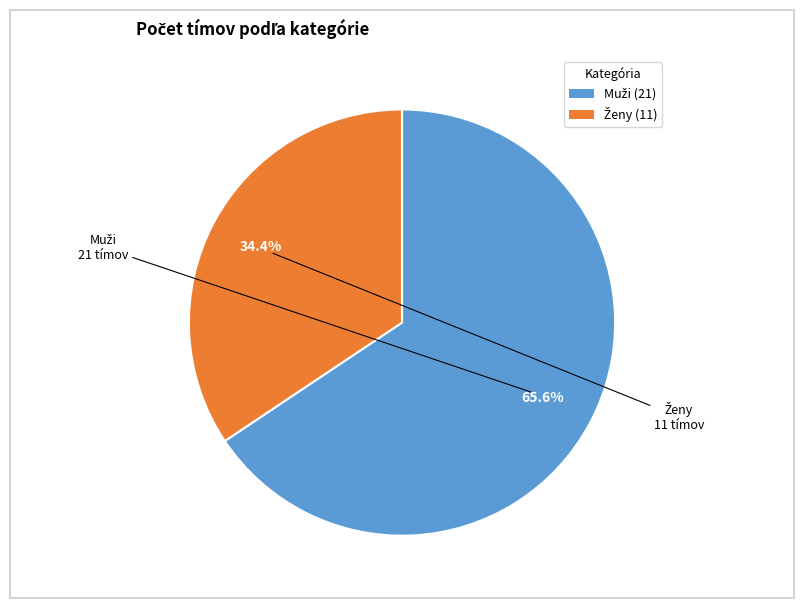

Is there any slice that represents more than half of the pie?

Yes